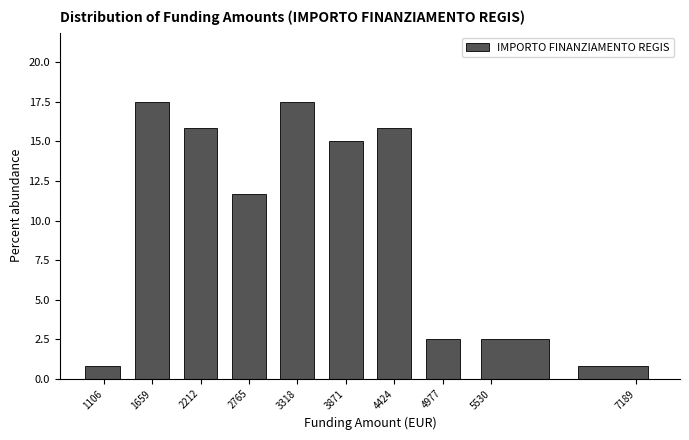

Reading left to right, list every bar in this chart as the range it spans on the x-axis followed by its height. Neither the bar edges nor the heights are printed on the chart, so give them approximately, as read against the axes.

800 to 1400: 1.0
1400 to 1900: 17.5
1900 to 2500: 16.0
2500 to 3000: 11.5
3000 to 3600: 17.5
3600 to 4100: 15.0
4100 to 4700: 16.0
4700 to 5300: 2.5
5300 to 6400: 2.5
6400 to 7500: 1.0